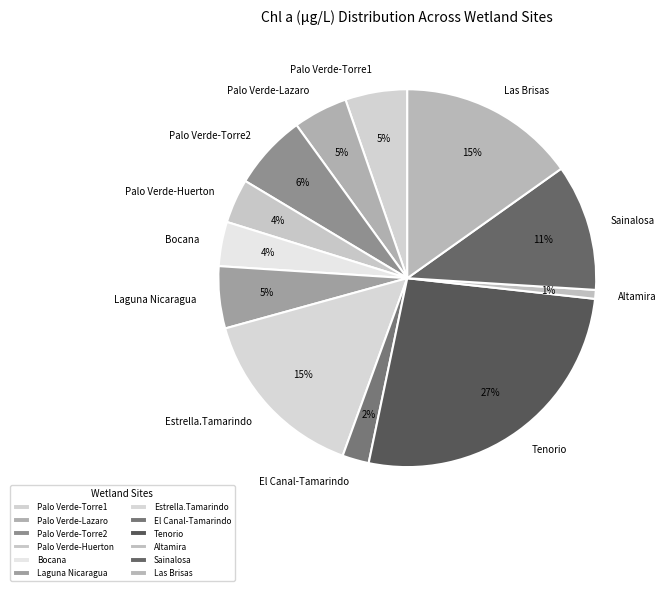

Which category has the smallest portion of the pie?

Altamira